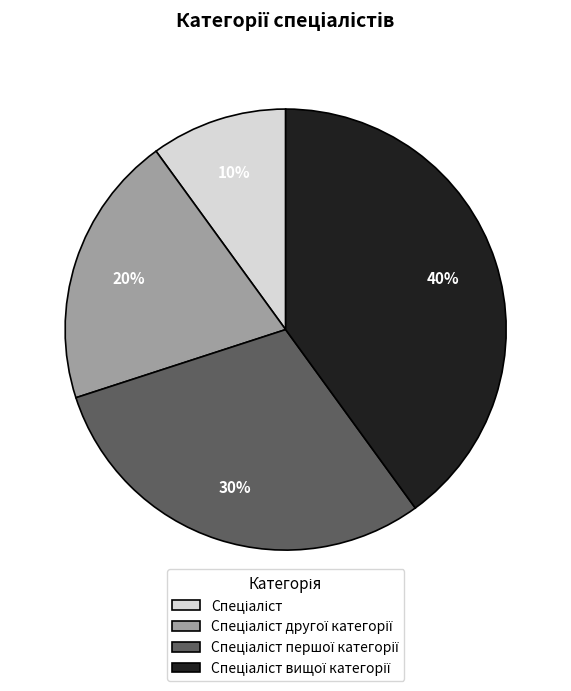

Does any single category account for the majority?

No